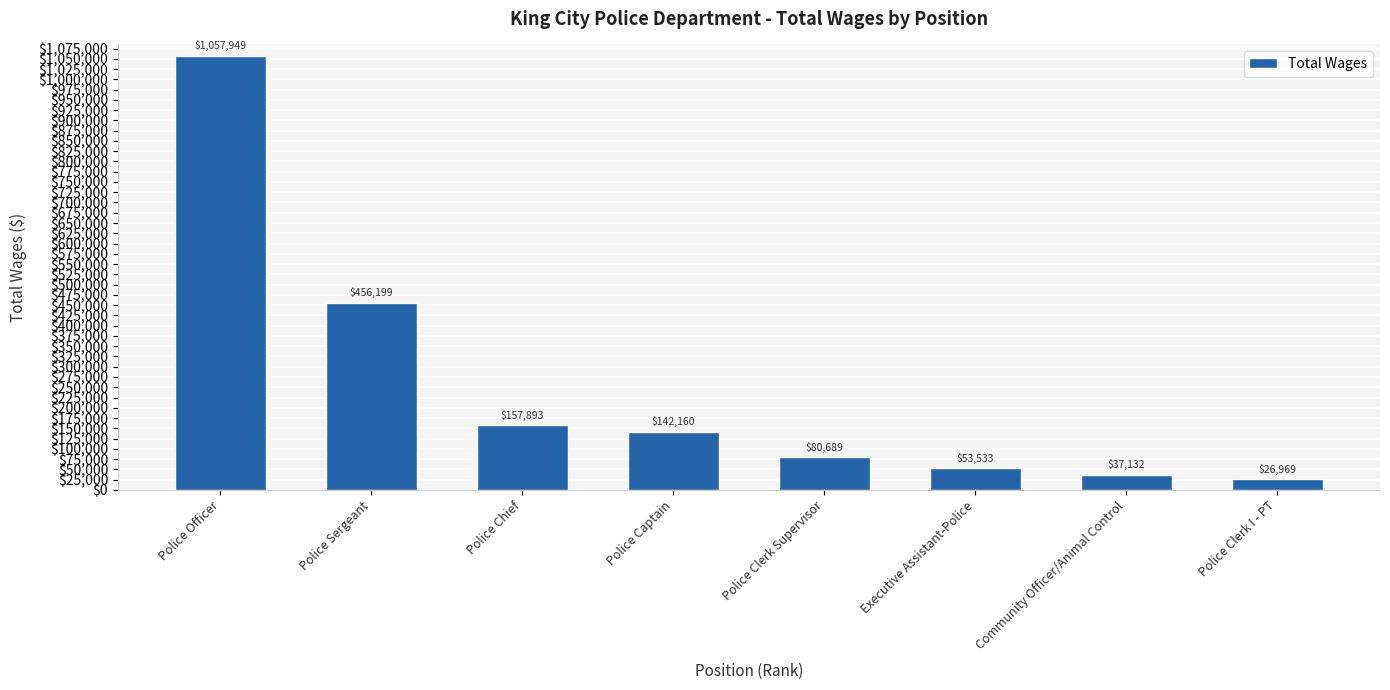

At which label is the value closest to 542459?

Police Sergeant